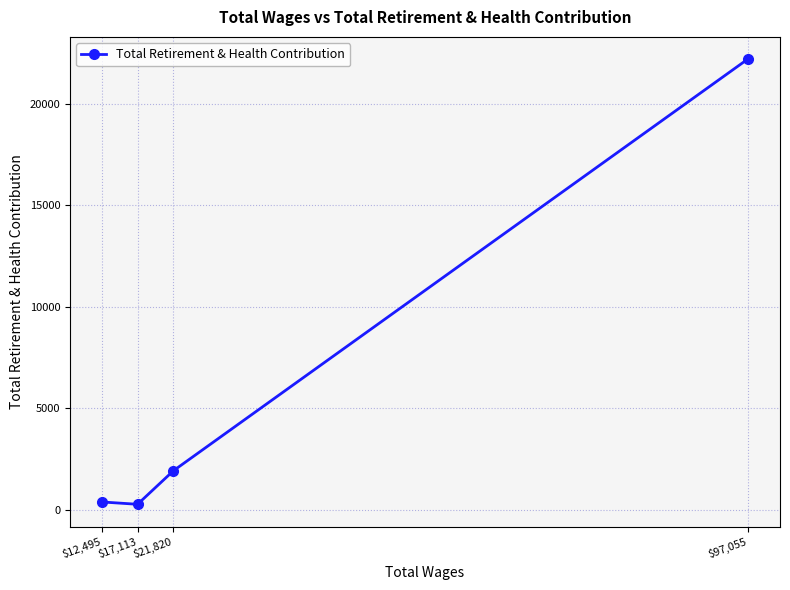

At which label is the value closest to 11238?

$21,820